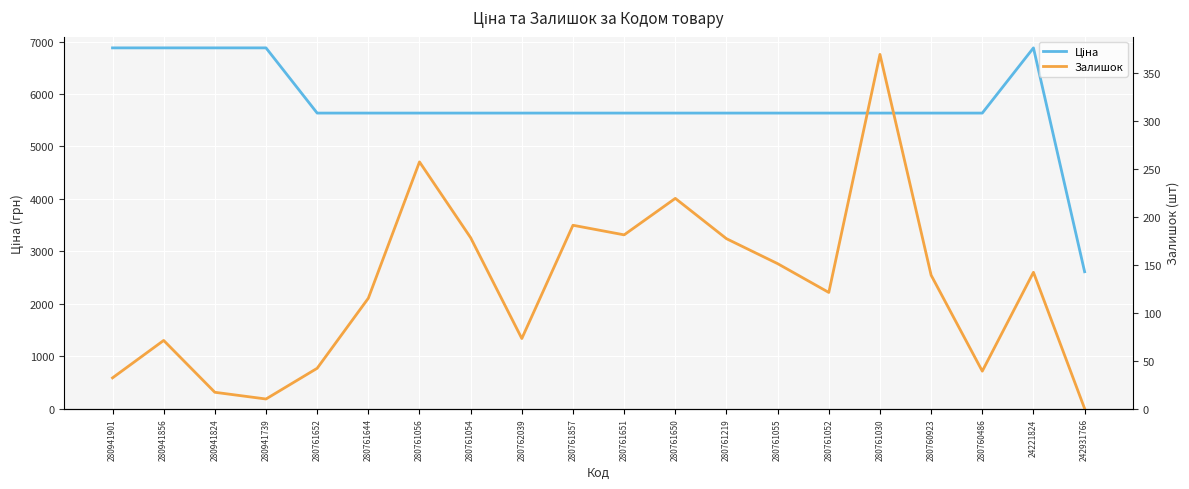

What is the sum of all Ціна values?

115911.4